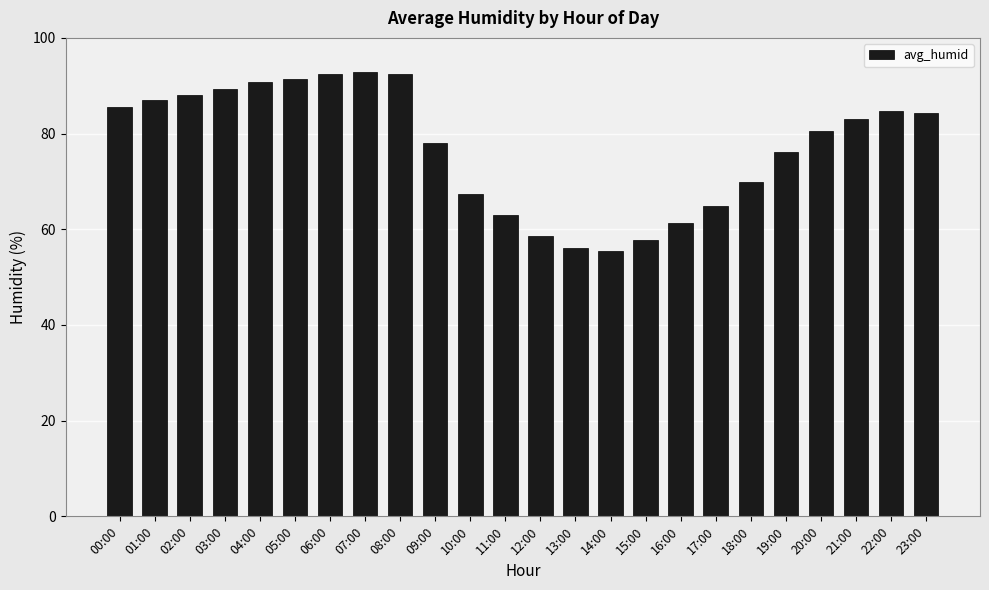

Does the chart contain any negative values?

No